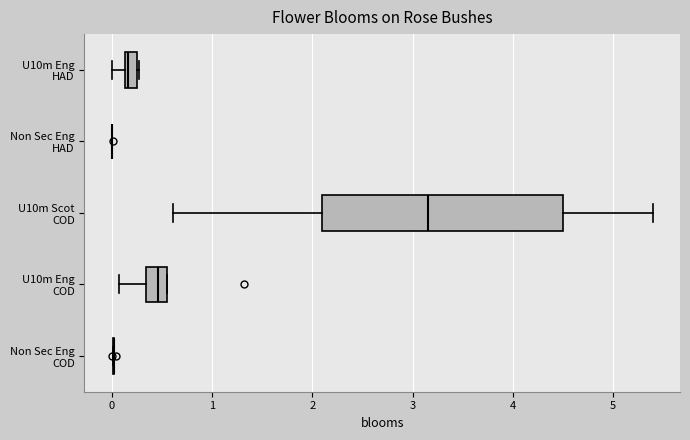

Where does the median line of the box for U10m Eng COD sit on the x-axis? The values are not printed on the chart, so give them approximately, as read against the axis.

0.5